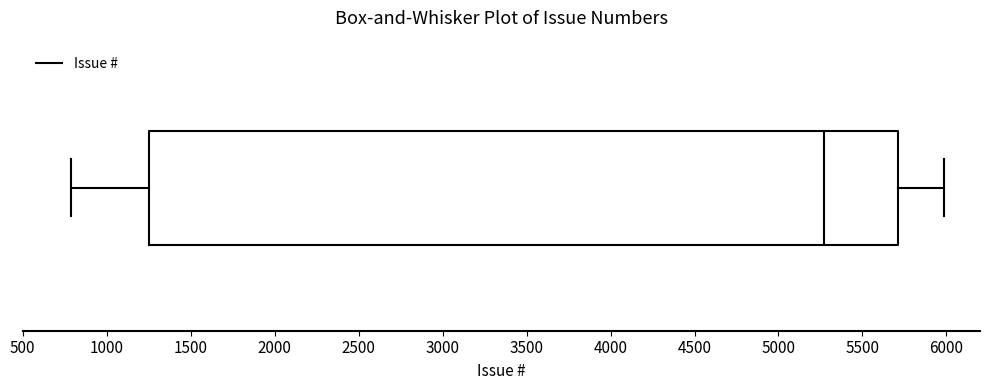

Where is the right edge of the box on the x-axis? The values are not printed on the chart, so give them approximately, as read against the axis.

5700